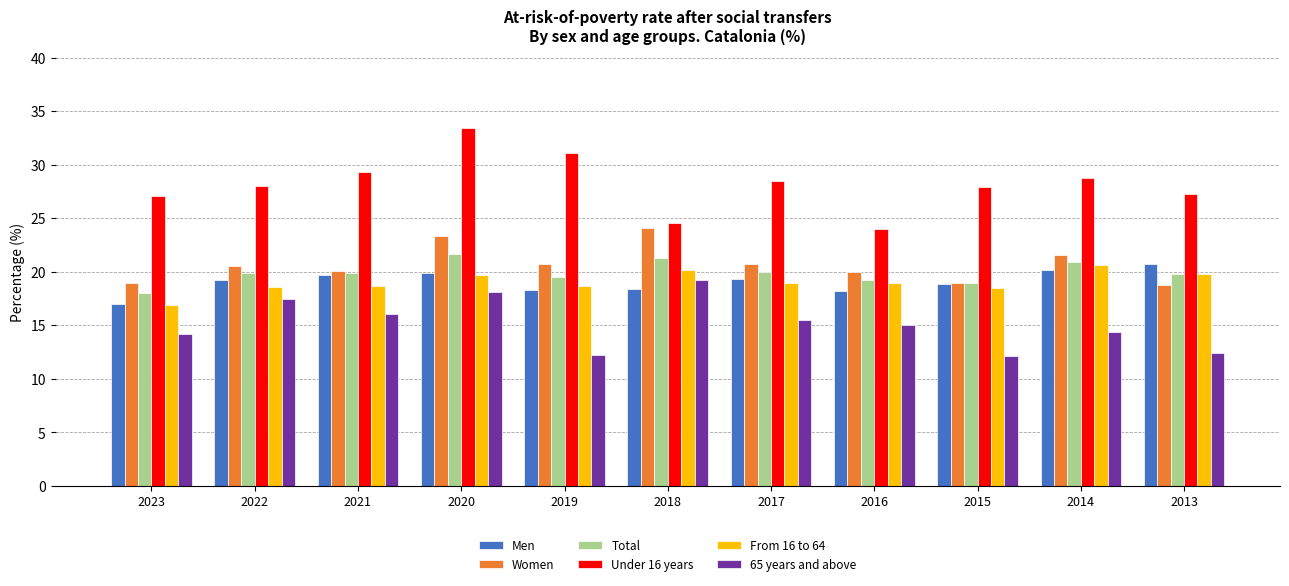

At how many categories does at least one series exceed 29?

3